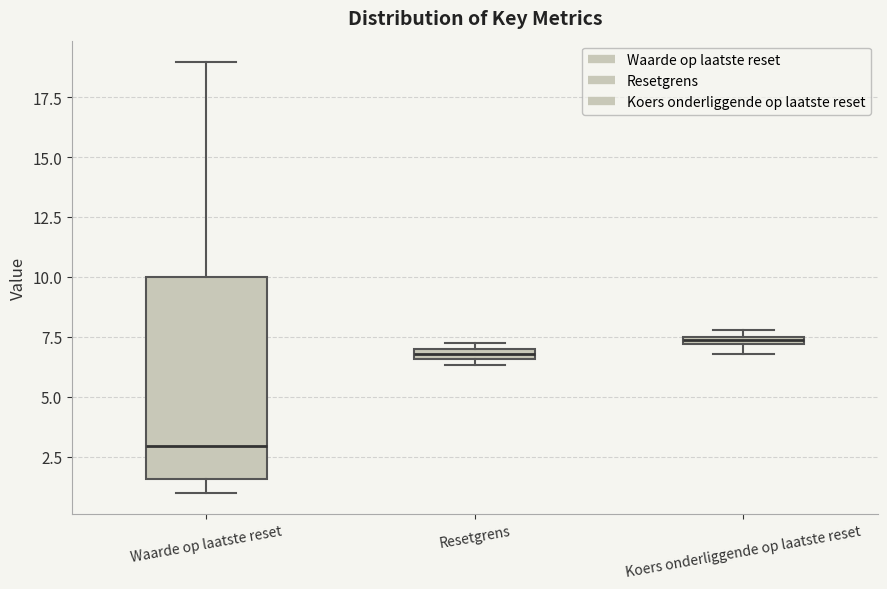

Where is the upper edge of the box for Resetgrens on the y-axis? The values are not printed on the chart, so give them approximately, as read against the axis.

7.0